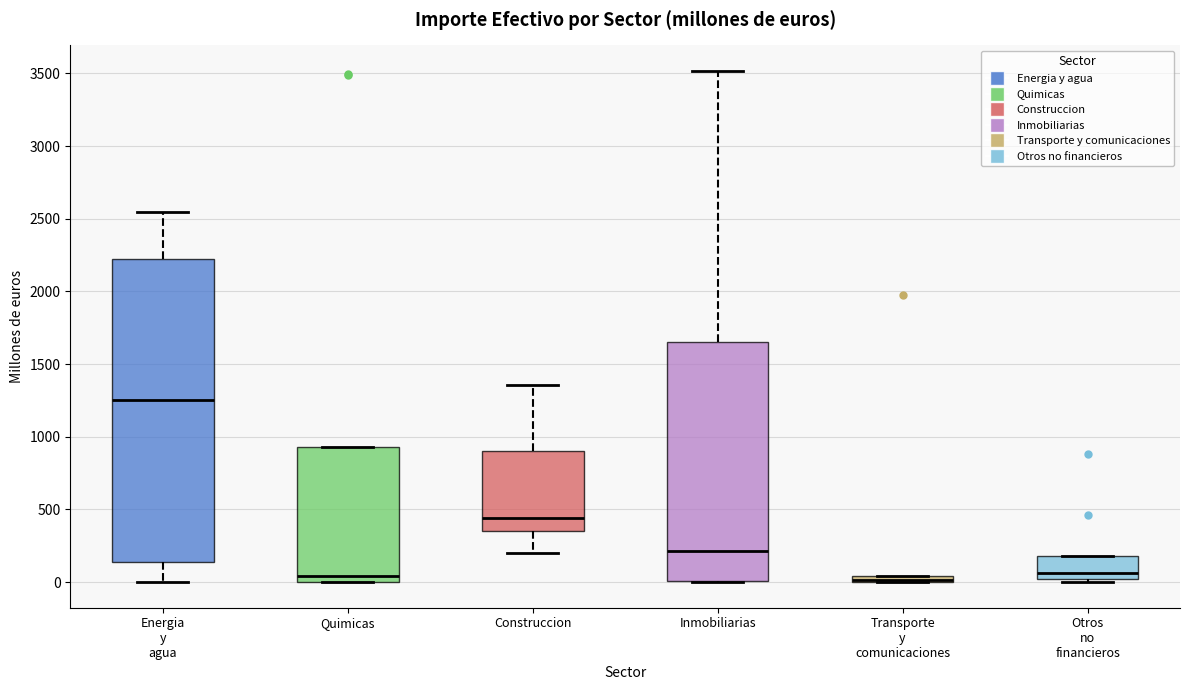

Where is the upper edge of the box for Inmobiliarias on the y-axis? The values are not printed on the chart, so give them approximately, as read against the axis.

1650